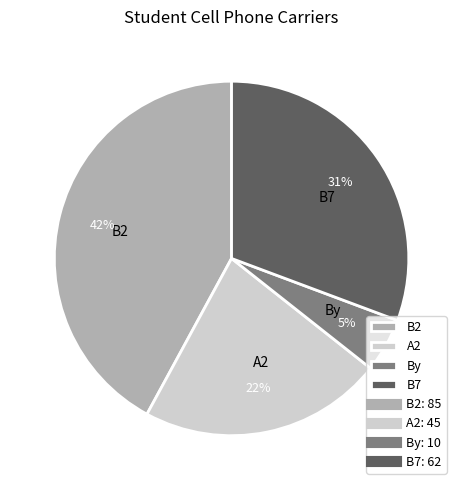

Between A2 and B7, which is larger?

B7